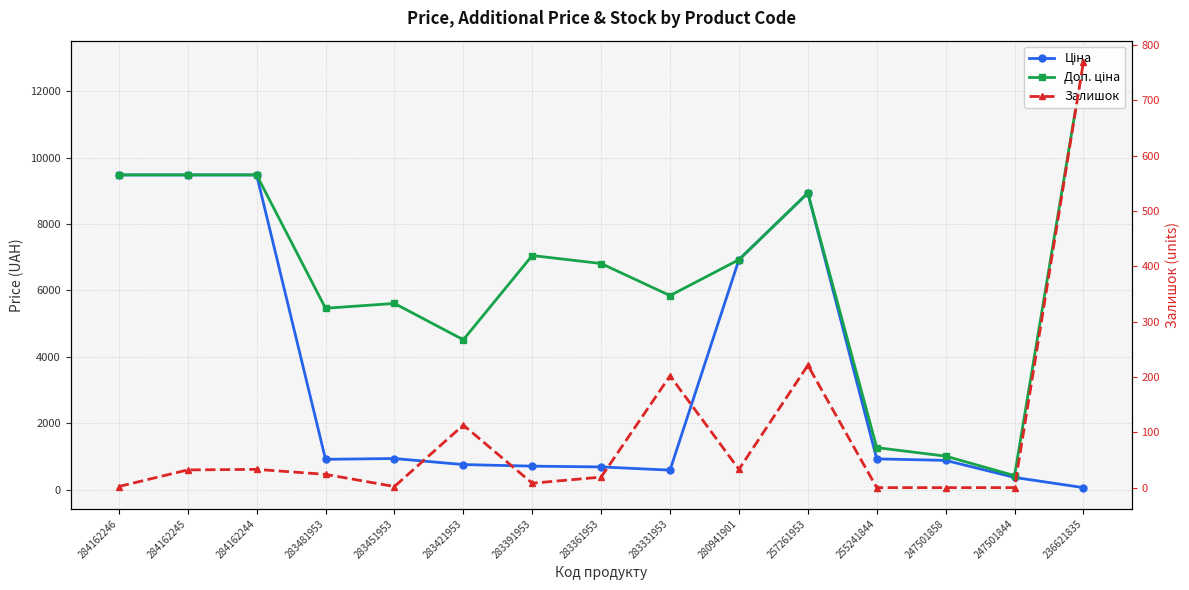

True or false: Доп. ціна has a value of 7051.3 at 283391953.

True